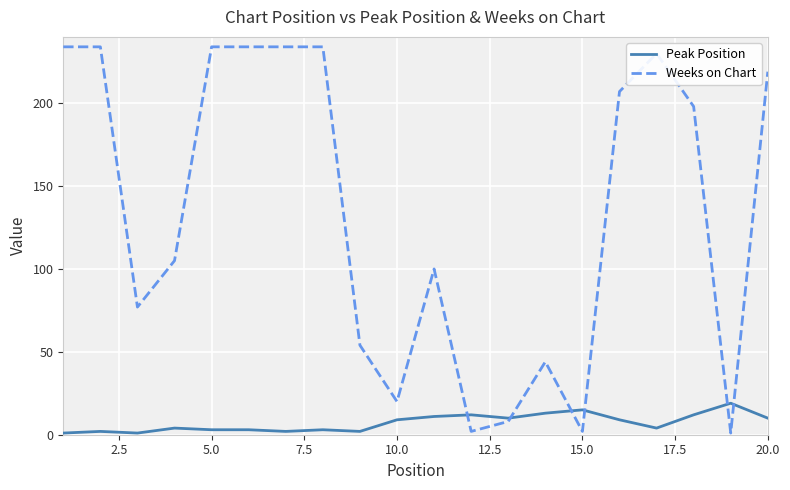

True or false: Peak Position has more than 1 points higher than both neighbors.

True